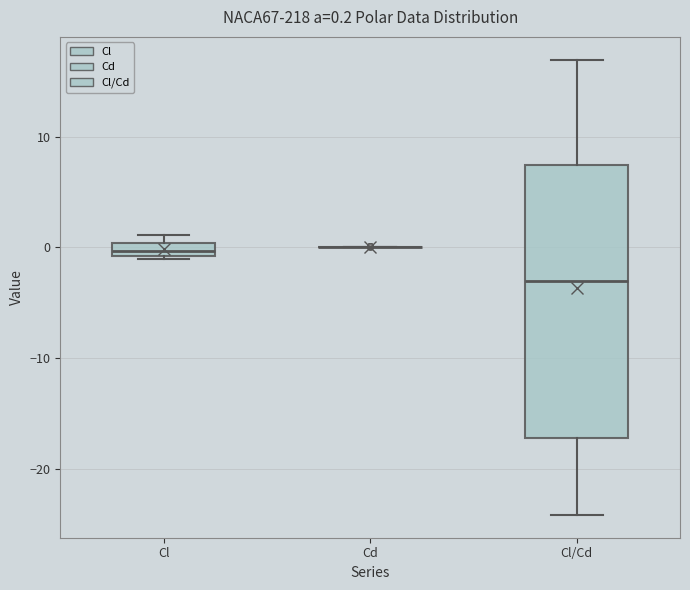

Which box is the tallest, from its lower edge to its upper edge?

Cl/Cd